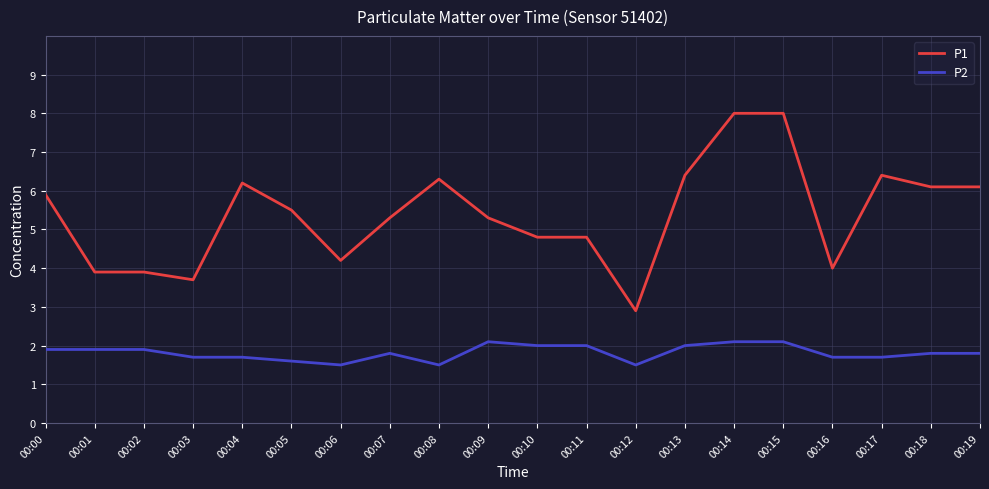

What is the sum of all P2 values?

36.3